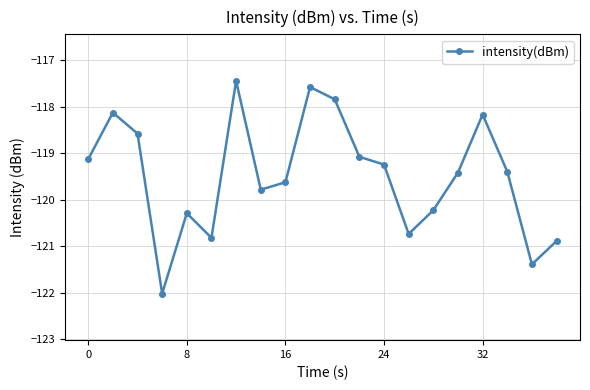

How many interior local peaks (higher than both neighbors) does the data have?

5